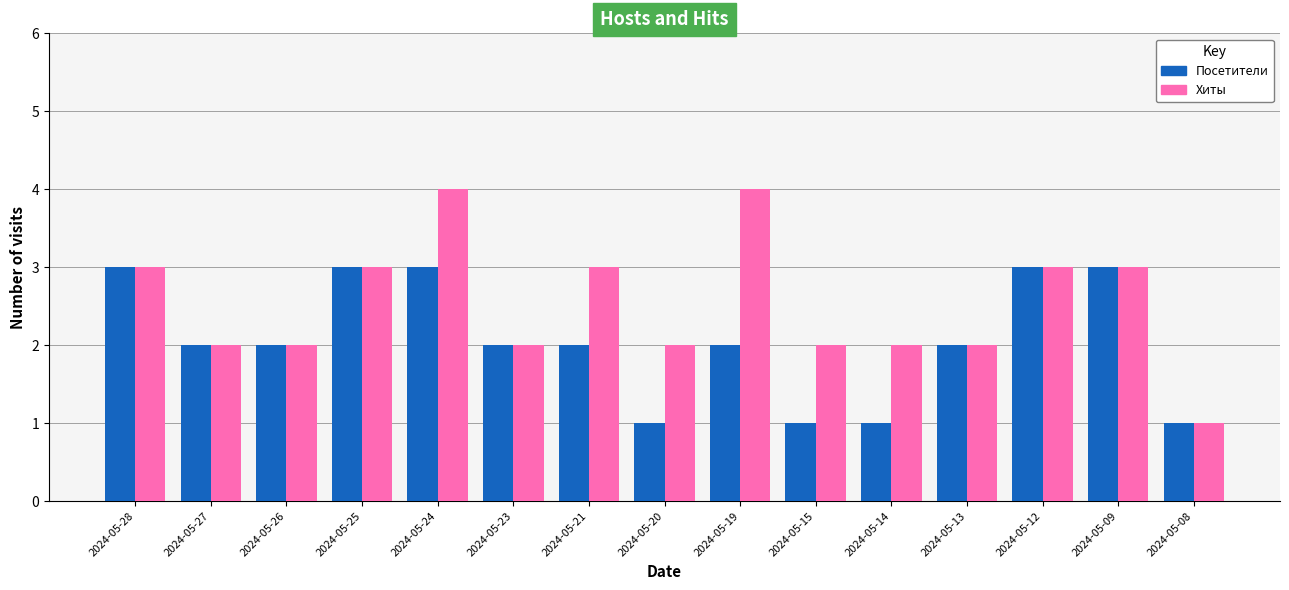

What is the difference between the second highest and minimum values in the Хиты series?

3